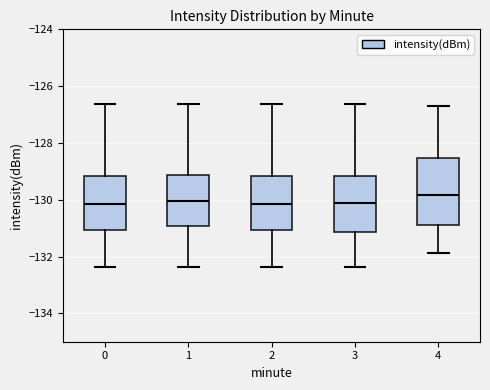

Where does the upper whisker of the box at x = 1 end on the y-axis? The values are not printed on the chart, so give them approximately, as read against the axis.

-126.6